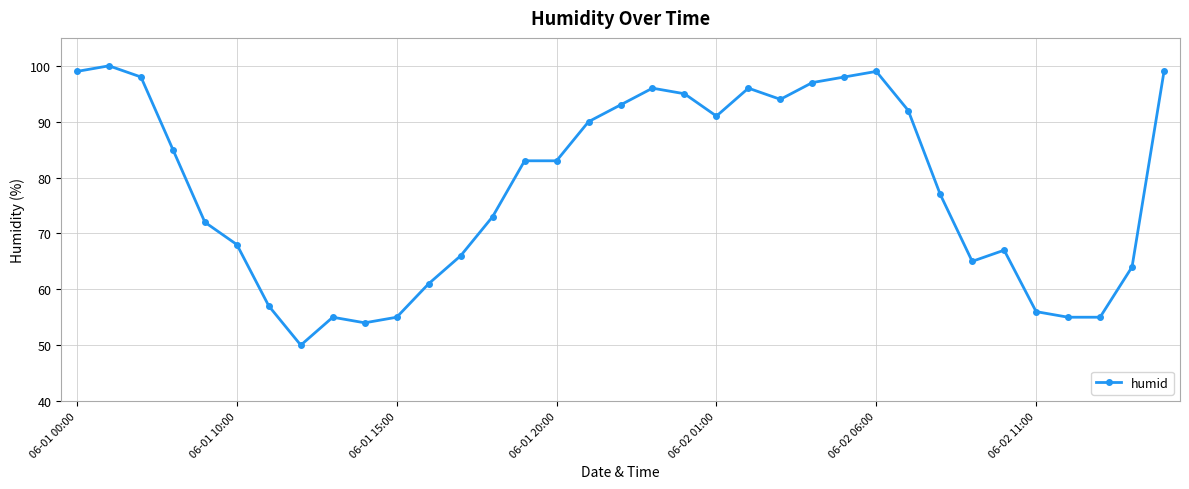

True or false: the data has more than 0 interior local peaks.

True